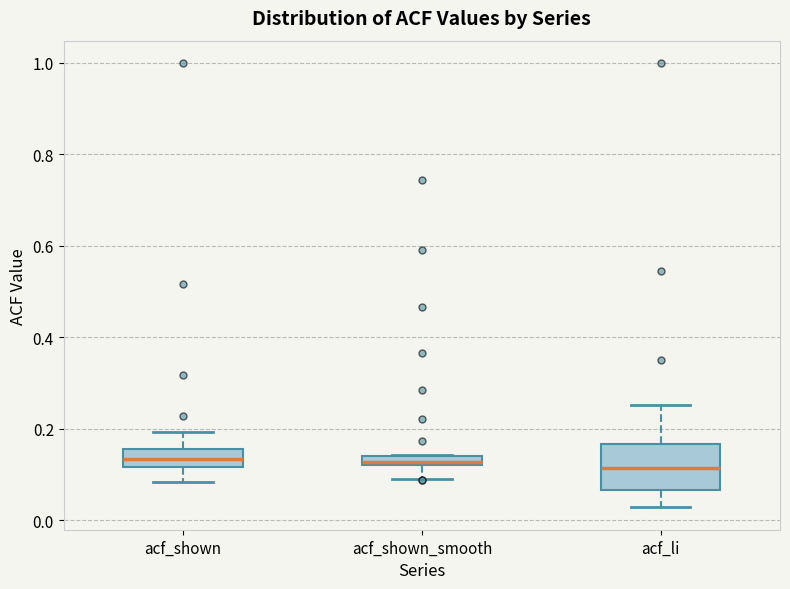

Where does the median line of the box for acf_li sit on the y-axis? The values are not printed on the chart, so give them approximately, as read against the axis.

0.12